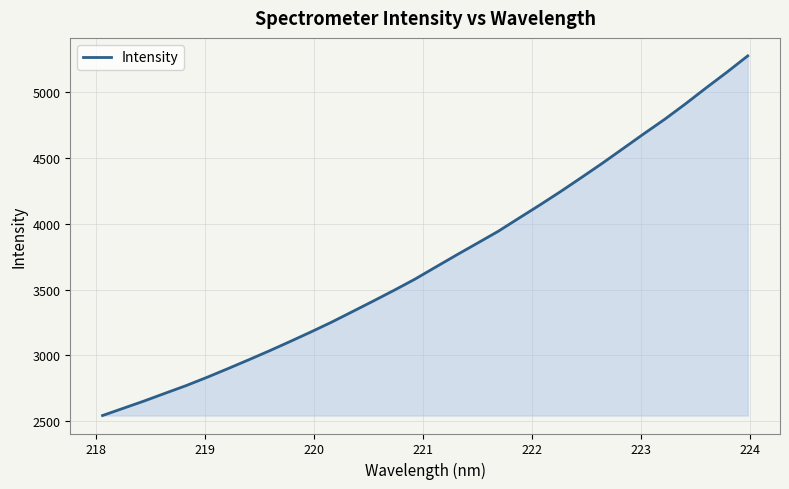

How many lines are shown in the chart?

1